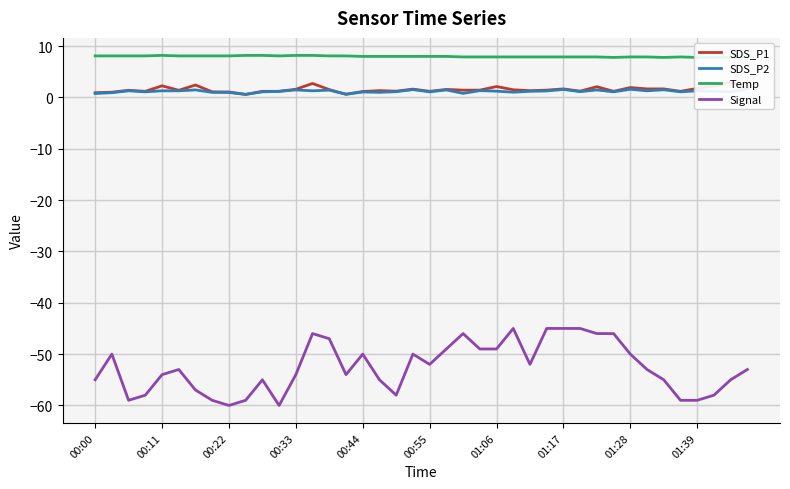

What is the lowest value of the Signal series?

-60